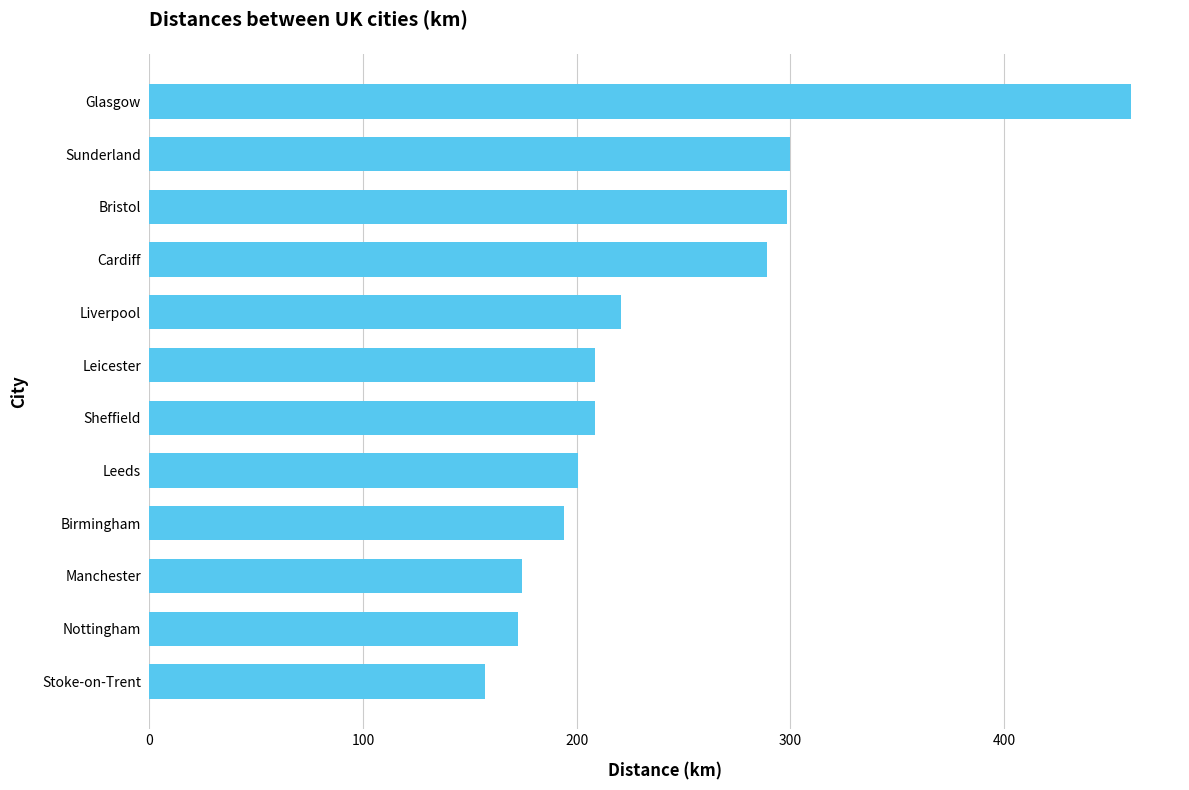

How many bars are there in total?

12